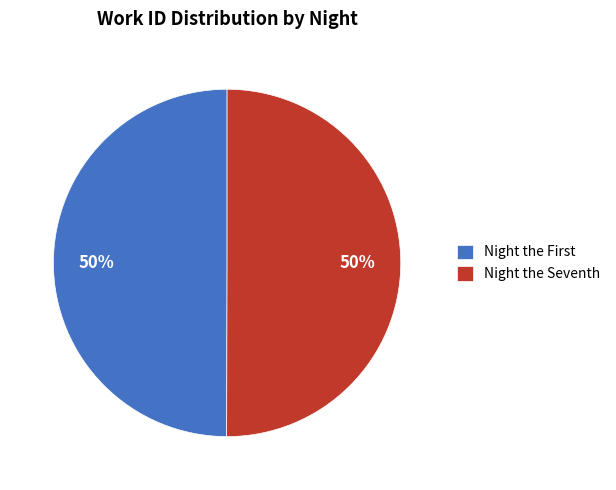

To the nearest percent, what percentage of the pie is Night the Seventh?

50%